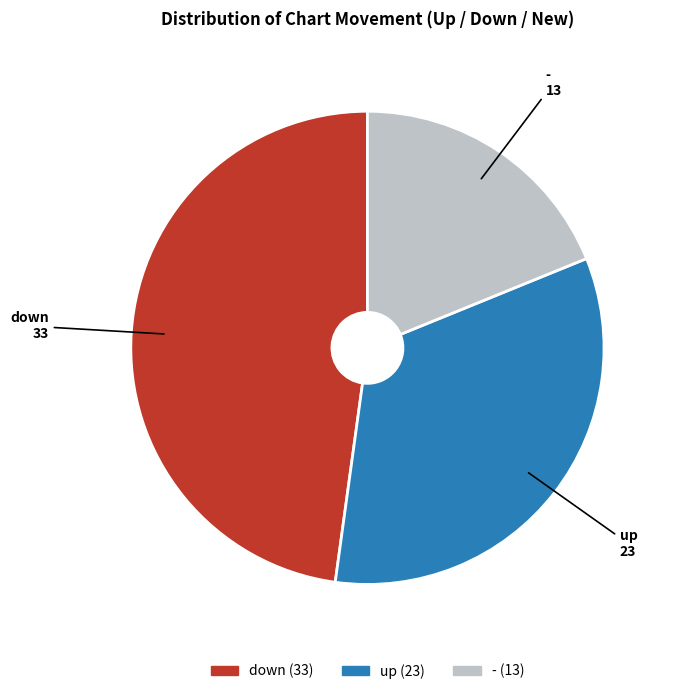

Between up and -, which is larger?

up